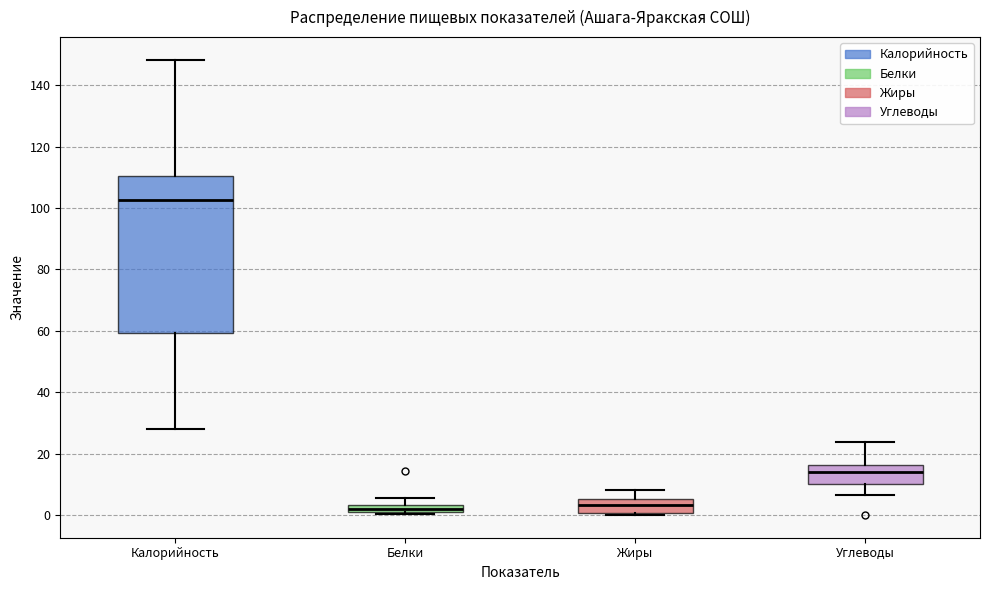

Where is the lower edge of the box for Калорийность on the y-axis? The values are not printed on the chart, so give them approximately, as read against the axis.

60